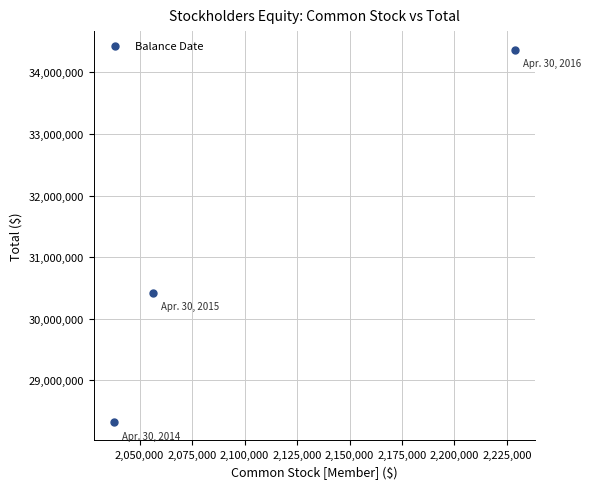

What is the range of Y values (max minus min)?

6041985